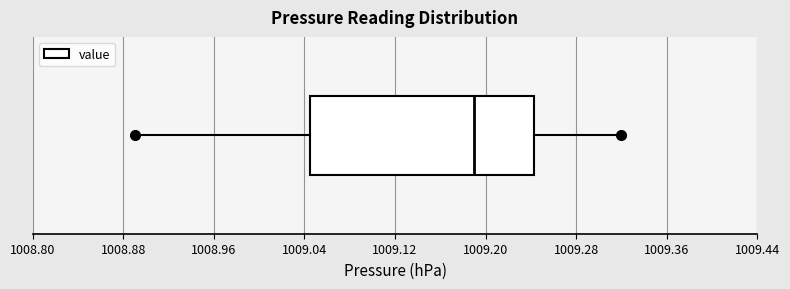

Transcribe this box plot: give where the median line is, the range the box spans, and where the two whiskers end, as read against the x-axis. The values are not printed on the chart, so give them approximately, as read against the axis.

median 1009.19, box 1009.05 to 1009.24, whiskers 1008.89 to 1009.32